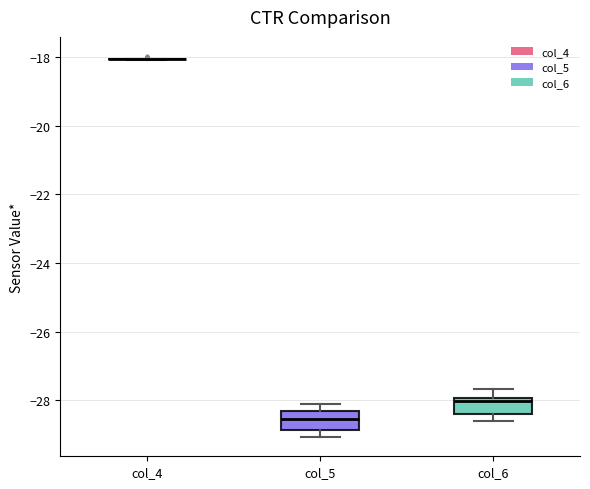

Reading left to right, read every box against the y-axis: the position of its median line, the range the box covers, and the ends of its whiskers. The values are not printed on the chart, so give them approximately, as read against the axis.

col_4: box collapsed to a line at -18.0, whiskers -18.0 to -18.0
col_5: median -28.6, box -28.8 to -28.4, whiskers -29.0 to -28.0
col_6: median -28.0 (just below the box's upper edge), box -28.4 to -28.0, whiskers -28.6 to -27.6